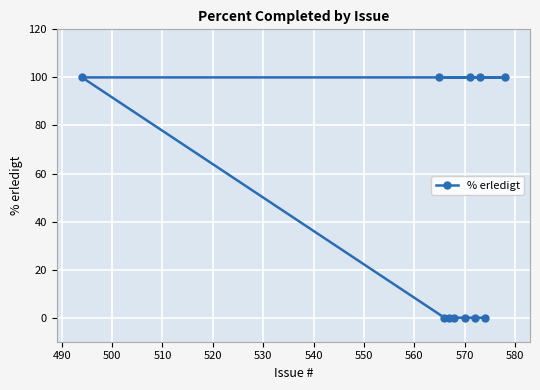

Between 500 and 480, which is larger?

500